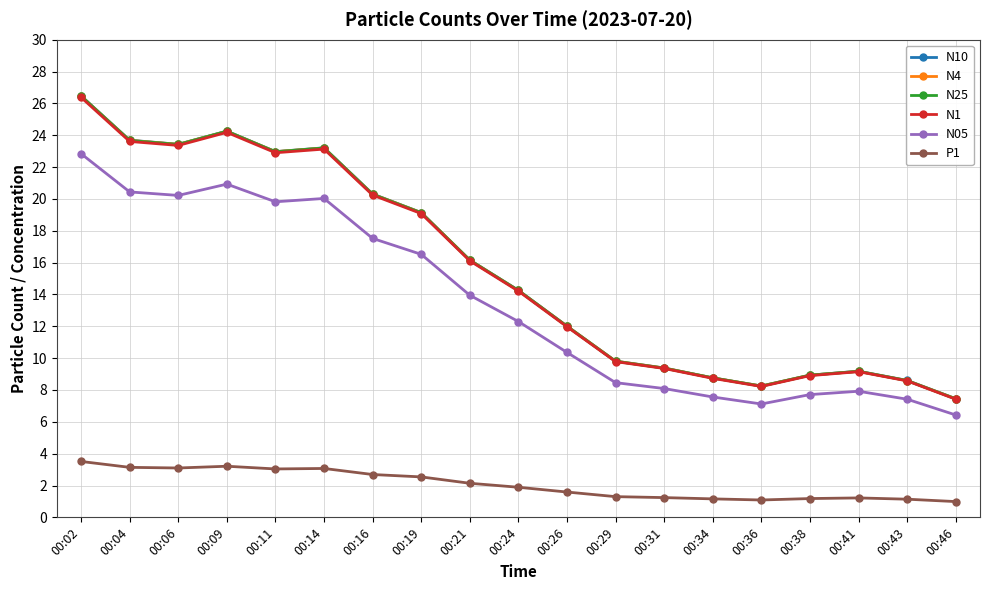

What is the difference between the maximum and minimum values in the N10 series?

19.0